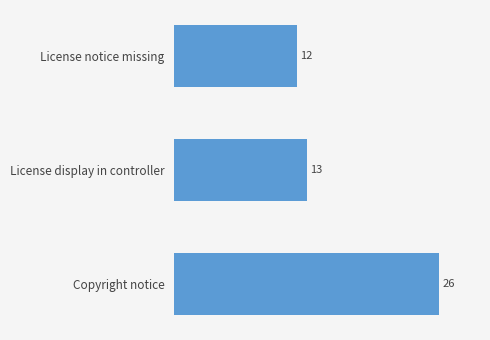

What is the difference between the maximum and minimum values?

14